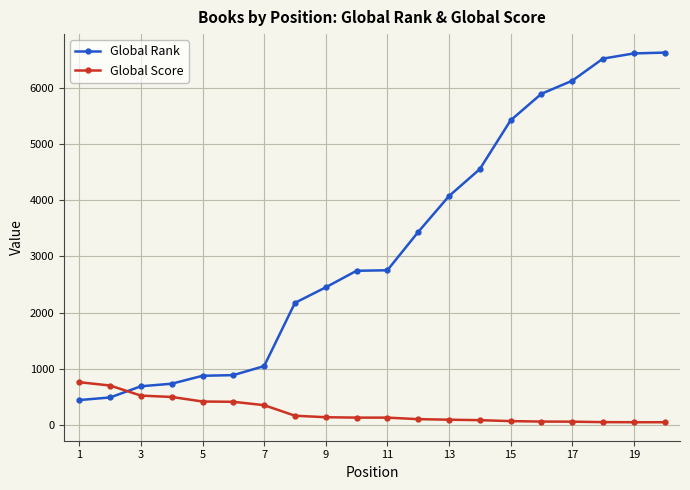

Rank the series by their average value, from highest to lowest.

Global Rank, Global Score